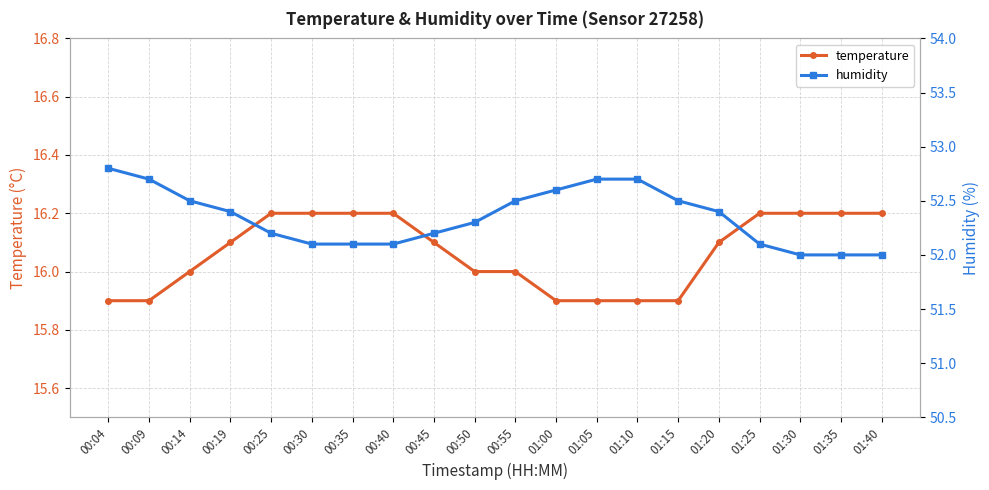

Reading right to left, list all the values displayed in this chart.

temperature: 01:40=16.2	01:35=16.2	01:30=16.2	01:25=16.2	01:20=16.1	01:15=15.9	01:10=15.9	01:05=15.9	01:00=15.9	00:55=16.0	00:50=16.0	00:45=16.1	00:40=16.2	00:35=16.2	00:30=16.2	00:25=16.2	00:19=16.1	00:14=16.0	00:09=15.9	00:04=15.9
humidity: 01:40=52.0	01:35=52.0	01:30=52.0	01:25=52.1	01:20=52.4	01:15=52.5	01:10=52.7	01:05=52.7	01:00=52.6	00:55=52.5	00:50=52.3	00:45=52.2	00:40=52.1	00:35=52.1	00:30=52.1	00:25=52.2	00:19=52.4	00:14=52.5	00:09=52.7	00:04=52.8